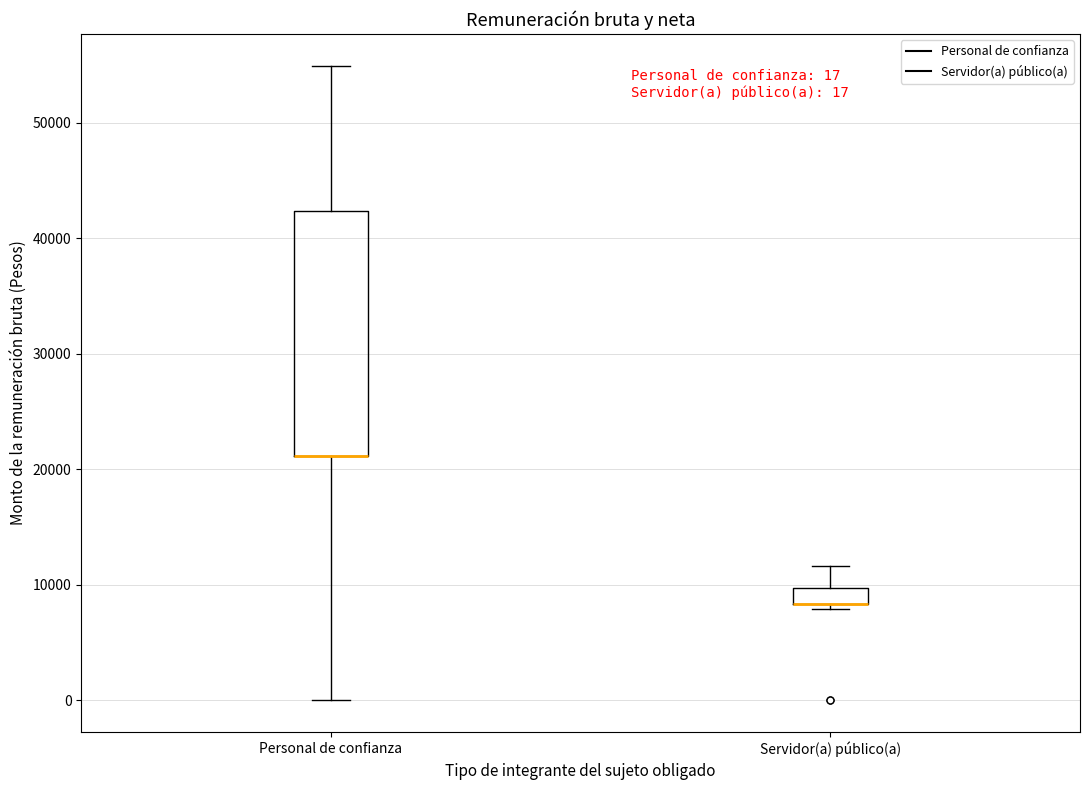

Comparing the boxes themselves (not the whiskers), which one is the tallest?

Personal de confianza